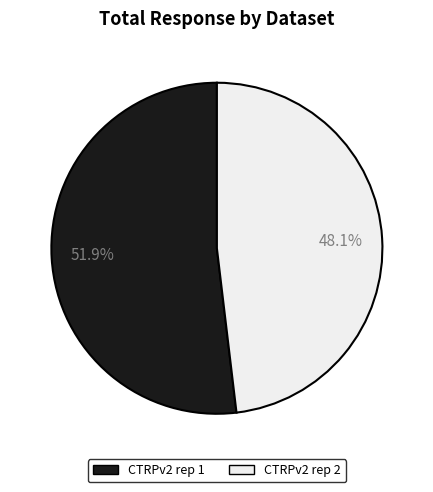

Which category has the smallest portion of the pie?

CTRPv2 rep 2